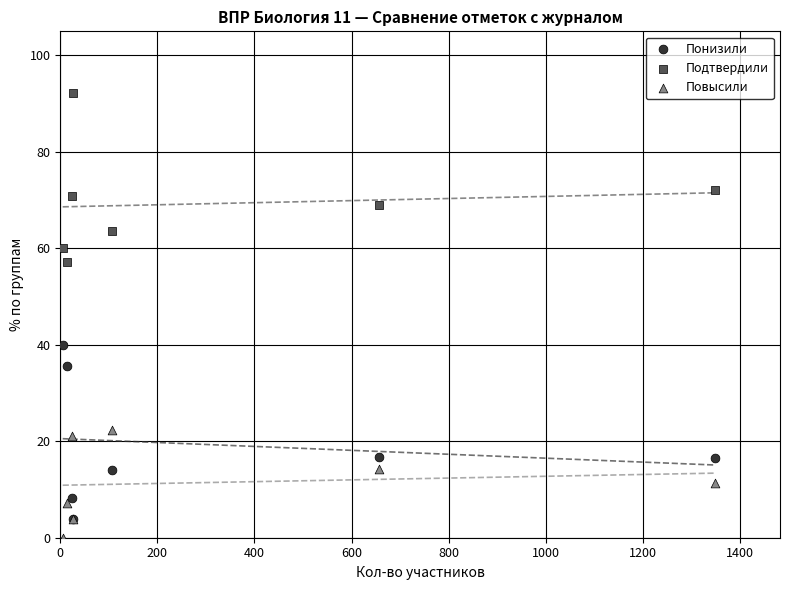

Across all series, what Y value is closest to 46?

40.0